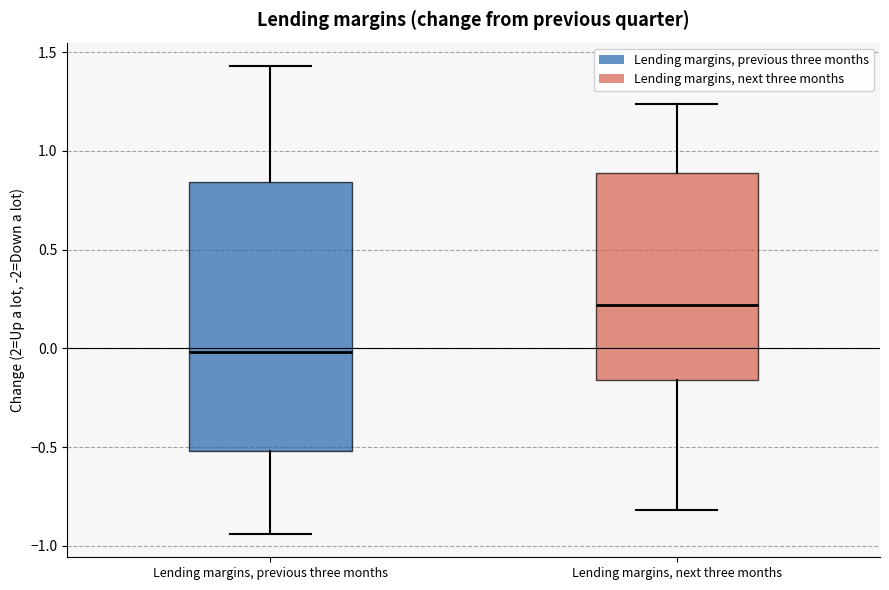

Which box has the lowest median line?

Lending margins, previous three months